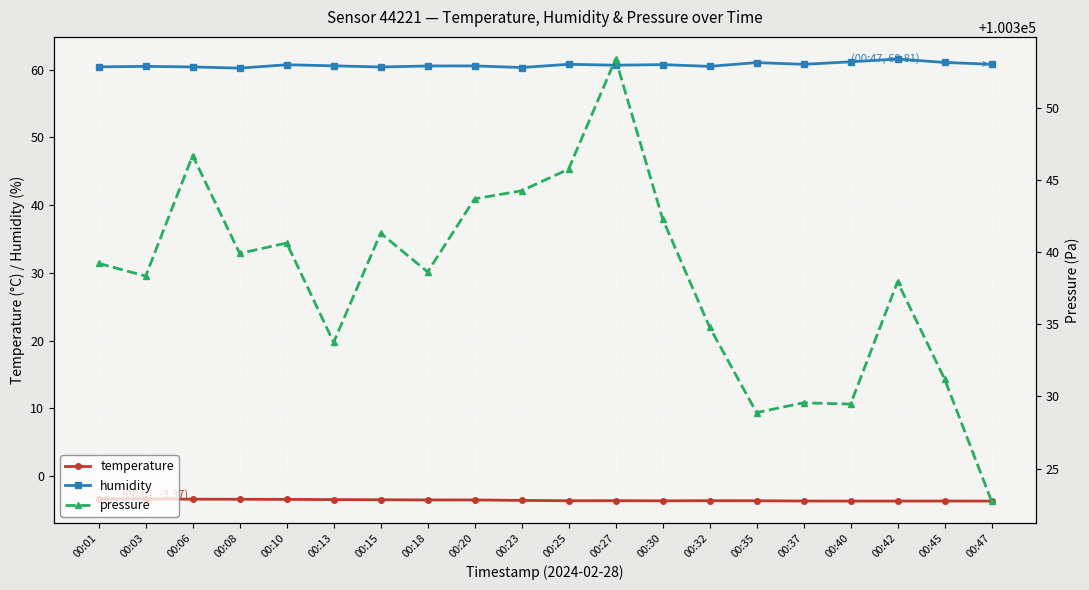

Where is the first local maximum for pressure?

00:06